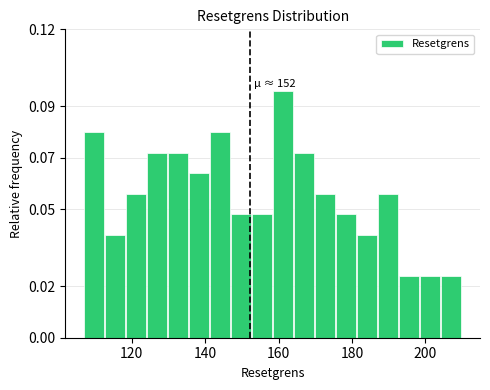

Read against the x-axis, roughly where is the centre of the tallest bar?

162